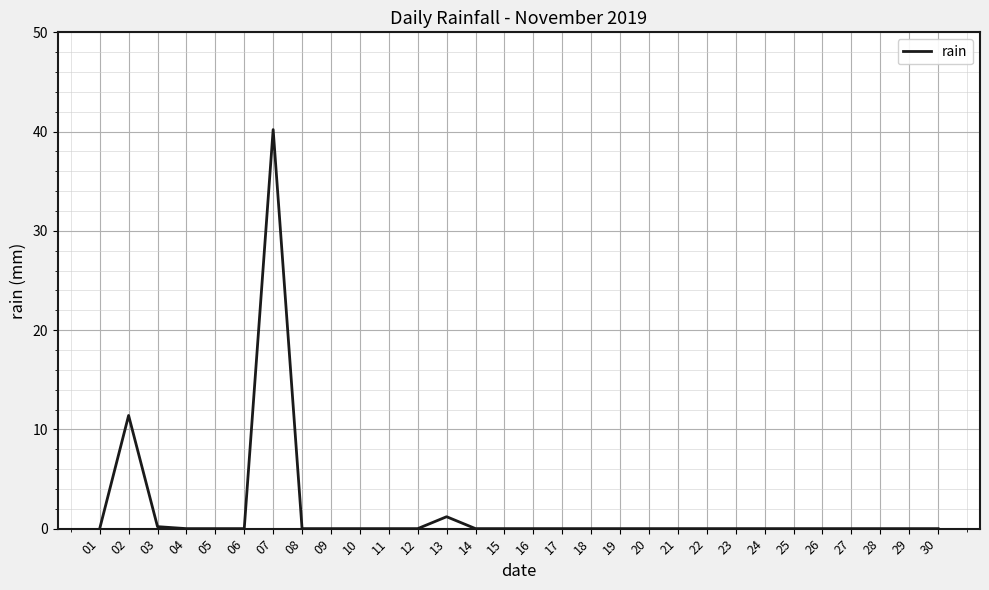

True or false: the data shows 0.0 at 17.

True